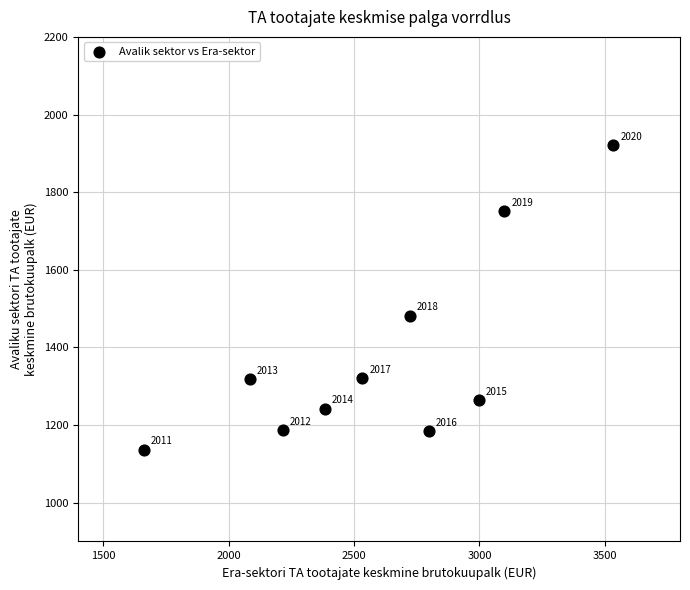

What Y value in the scatter plot is closest to 1528?

1481.7